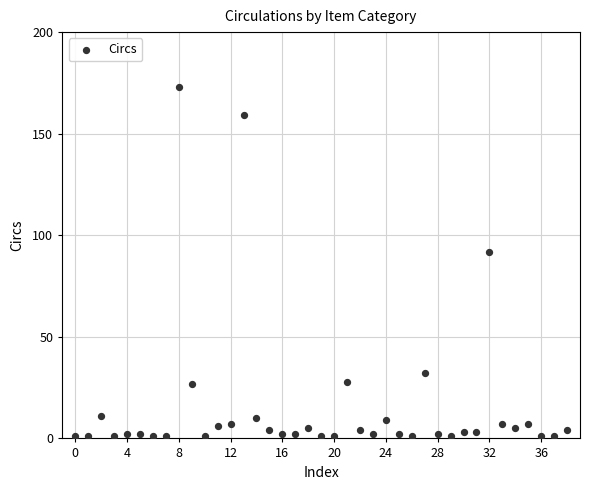

What Y value in the scatter plot is closest to 87?

92